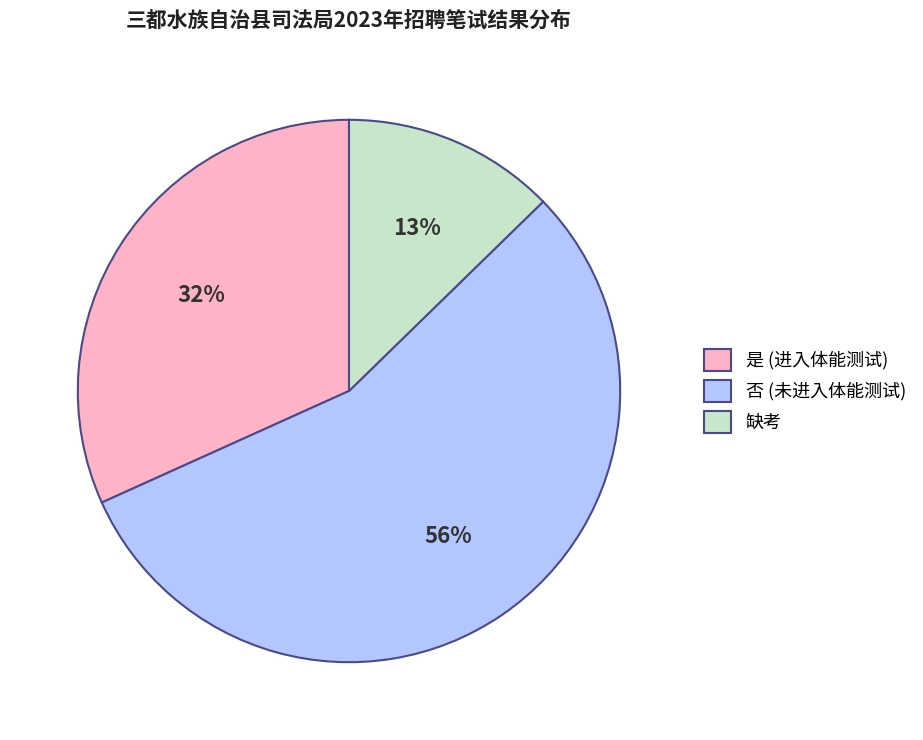

The 否 slice represents 46% of the pie. True or false?

False